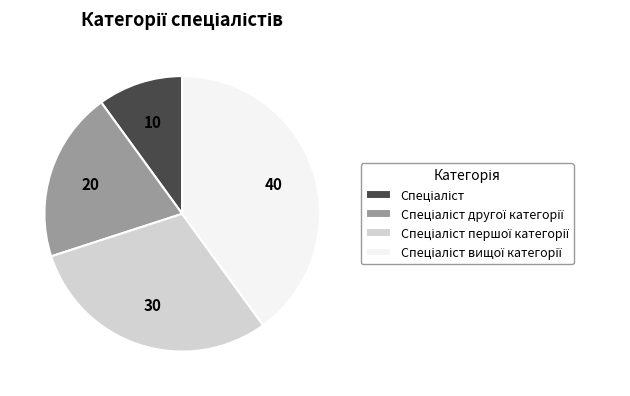

Is there any slice that represents more than half of the pie?

No